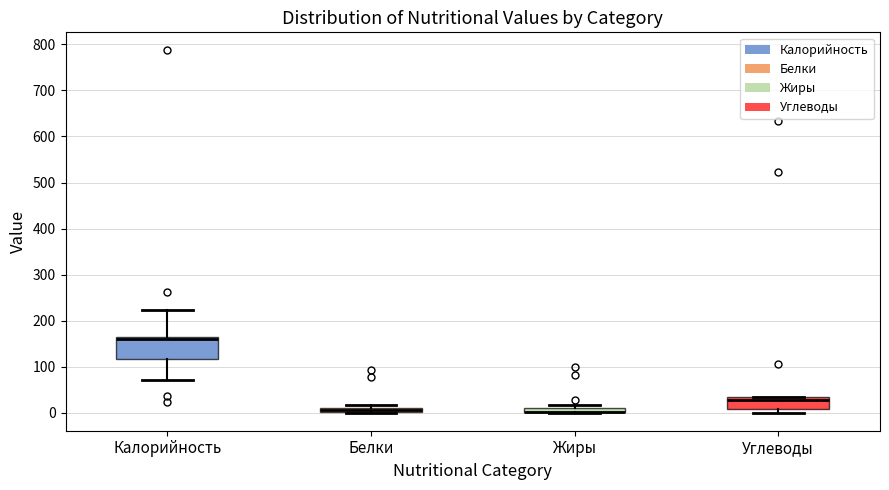

Comparing the boxes themselves (not the whiskers), which one is the tallest?

Калорийность